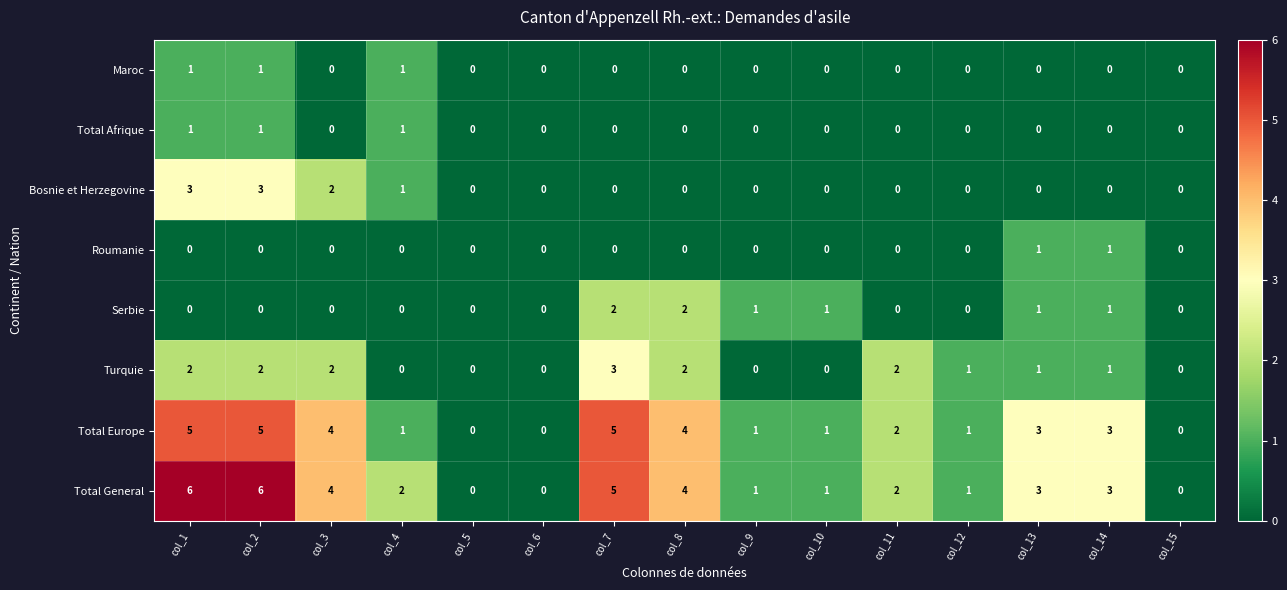

What is the sum of all Serbie values?

8